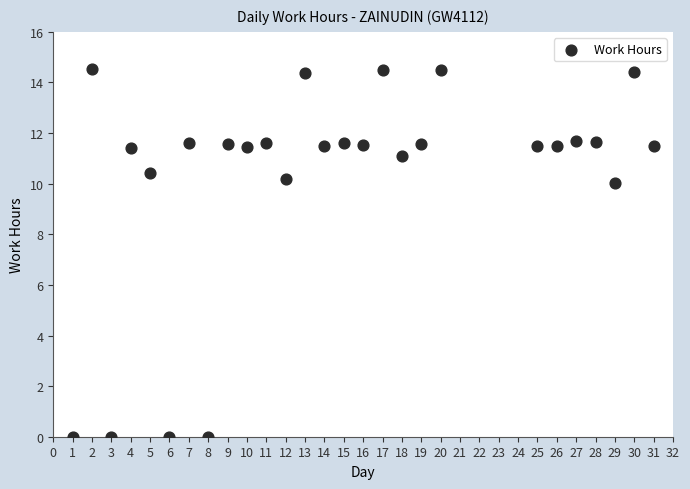

What is the range of X values (max minus min)?

30.0